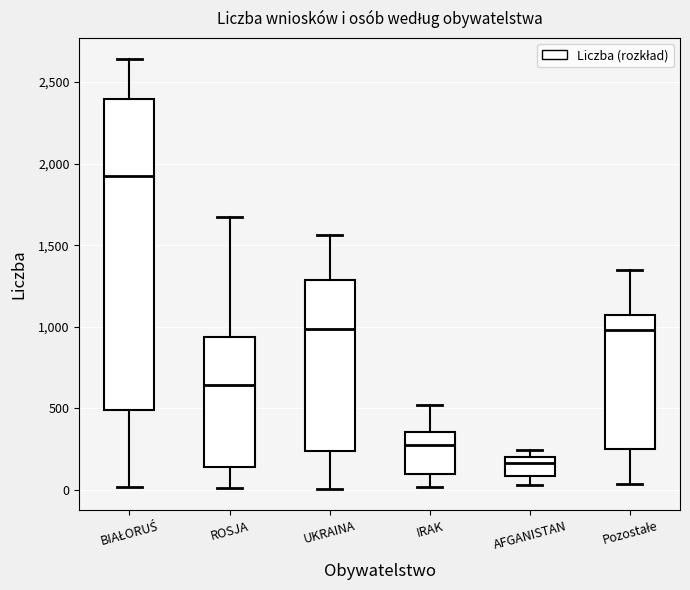

Reading left to right, transcribe this box plot: for each box, give where its median line is, the range the box spans, and where its two whiskers end, as read against the y-axis. The values are not printed on the chart, so give them approximately, as read against the axis.

BIAŁORUŚ: median 1950, box 500 to 2400, whiskers 0 to 2650
ROSJA: median 650, box 150 to 950, whiskers 0 to 1700
UKRAINA: median 1000, box 250 to 1300, whiskers 0 to 1550
IRAK: median 300, box 100 to 350, whiskers 0 to 500
AFGANISTAN: median 150, box 100 to 200, whiskers 50 to 250
Pozostałe: median 1000, box 250 to 1050, whiskers 50 to 1350